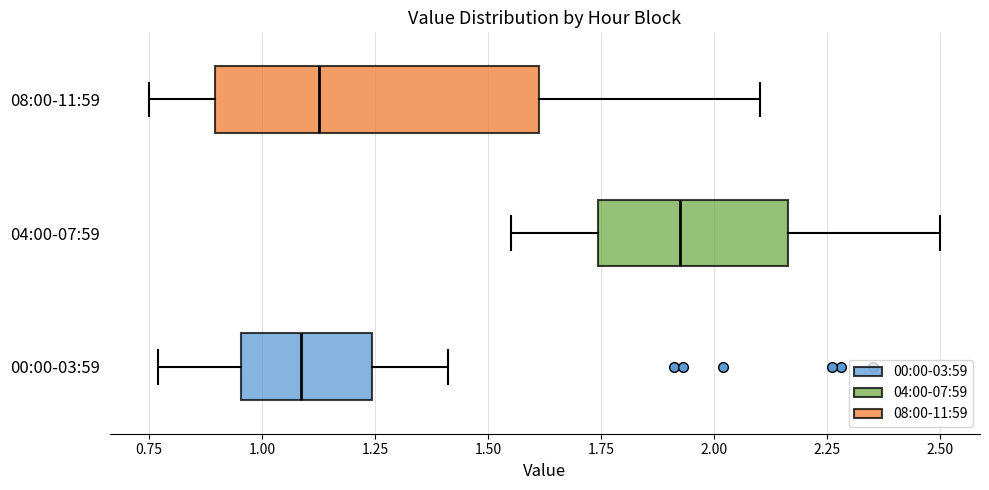

Comparing the boxes themselves (not the whiskers), which one is the widest?

08:00-11:59